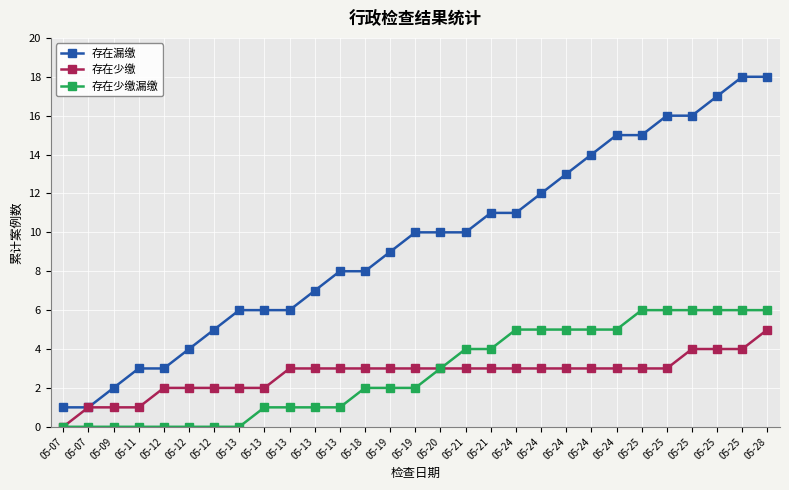

Between 05-25 and 05-19, which is larger?

05-25